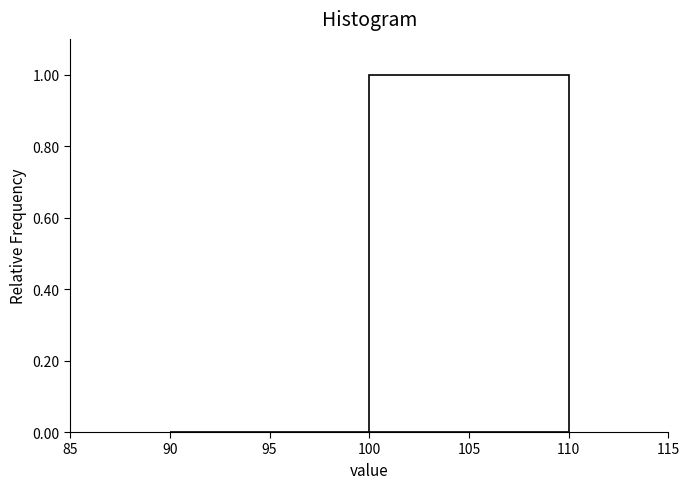

Reading left to right, transcribe this chart: for each bar, give the range it covers on the x-axis and its height. The values are not printed on the chart, so give them approximately, as read against the axis.

90 to 100: 0
100 to 110: 1